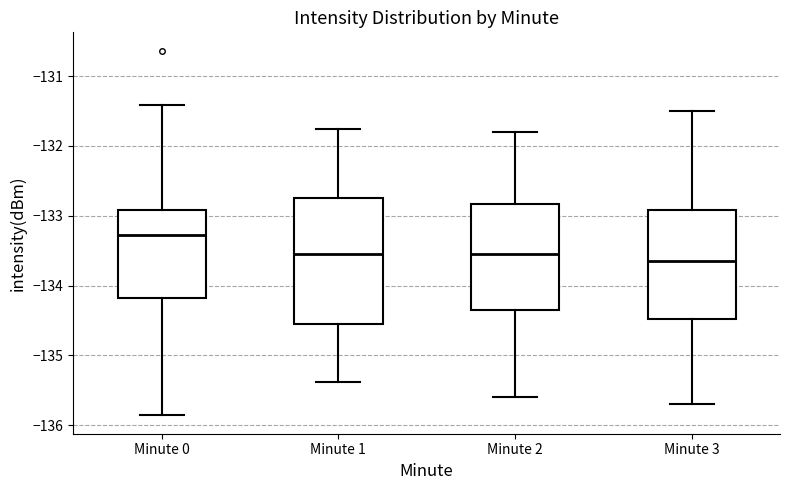

Where does the upper whisker of the box for Minute 3 end on the y-axis? The values are not printed on the chart, so give them approximately, as read against the axis.

-131.5